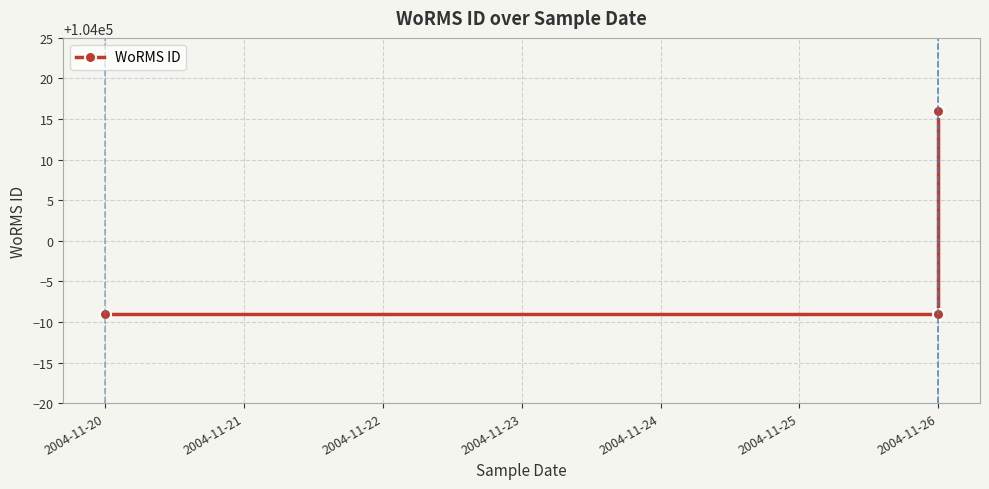

At which category does the chart reach its minimum across all series?

2004-11-20